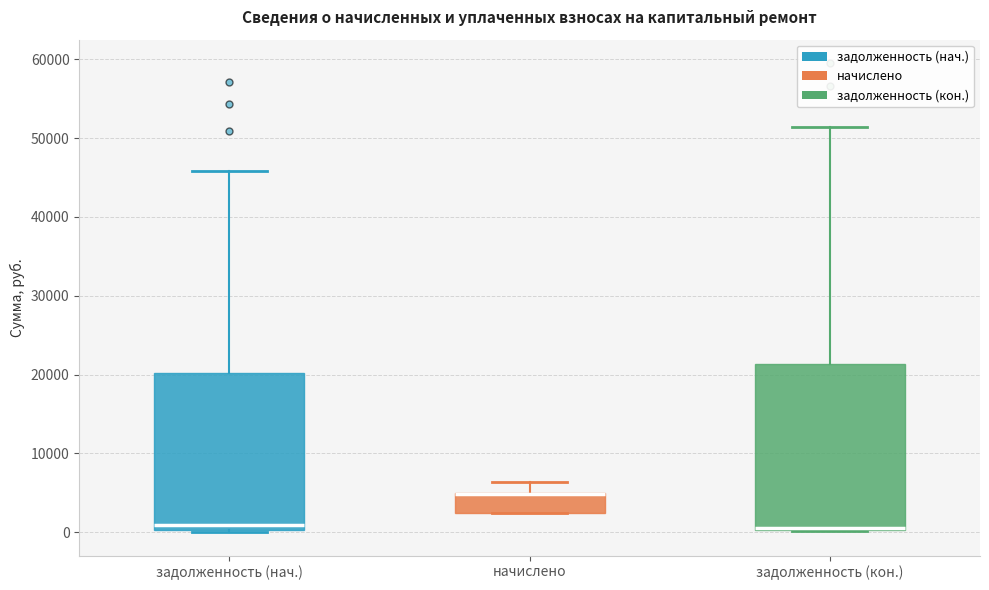

Comparing the boxes themselves (not the whiskers), which one is the tallest?

задолженность (кон.)